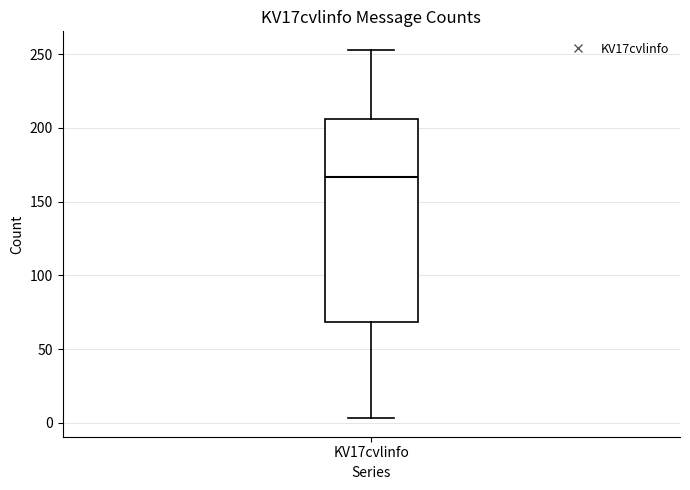

Where does the lower whisker of the box for KV17cvlinfo end on the y-axis? The values are not printed on the chart, so give them approximately, as read against the axis.

5